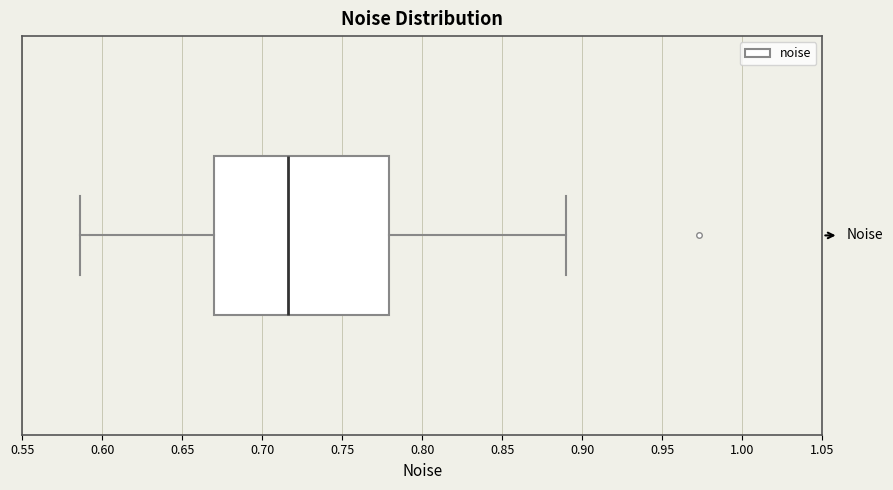

Transcribe this box plot: give where the median line is, the range the box spans, and where the two whiskers end, as read against the x-axis. The values are not printed on the chart, so give them approximately, as read against the axis.

median 0.715, box 0.670 to 0.780, whiskers 0.585 to 0.890